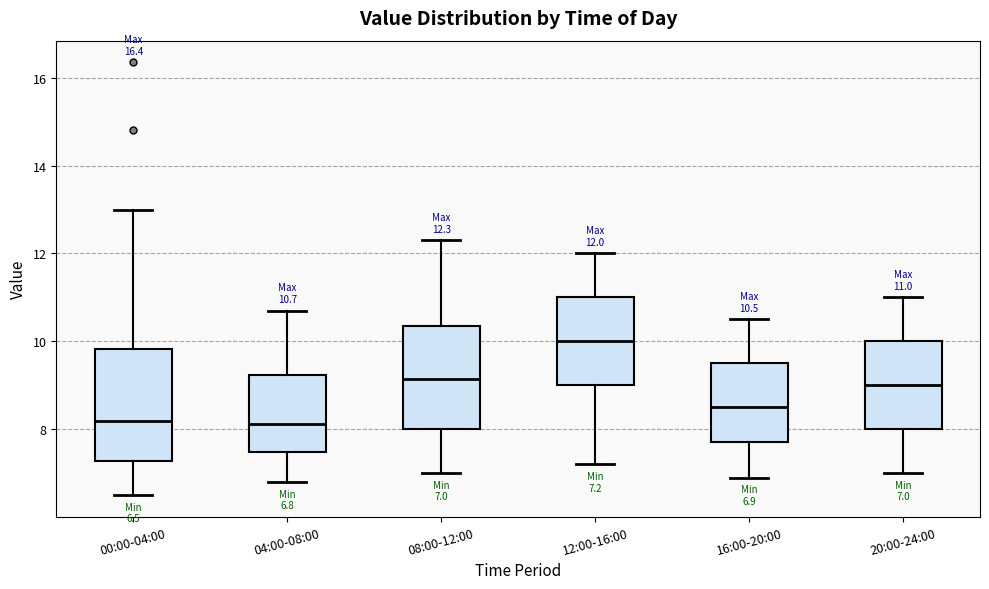

Comparing the boxes themselves (not the whiskers), which one is the tallest?

00:00-04:00